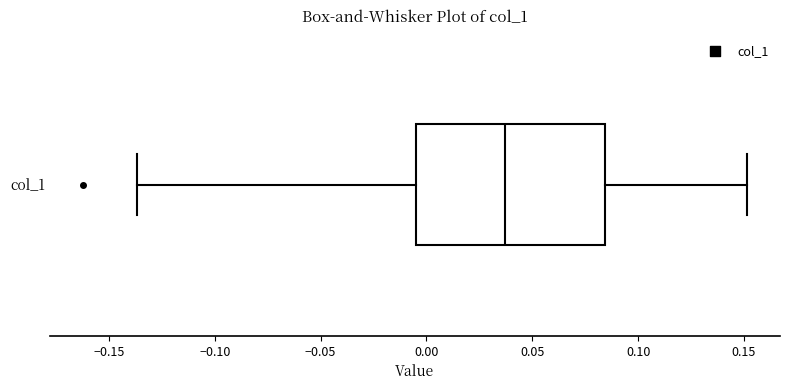

Where does the right whisker of the box for col_1 end on the x-axis? The values are not printed on the chart, so give them approximately, as read against the axis.

0.150